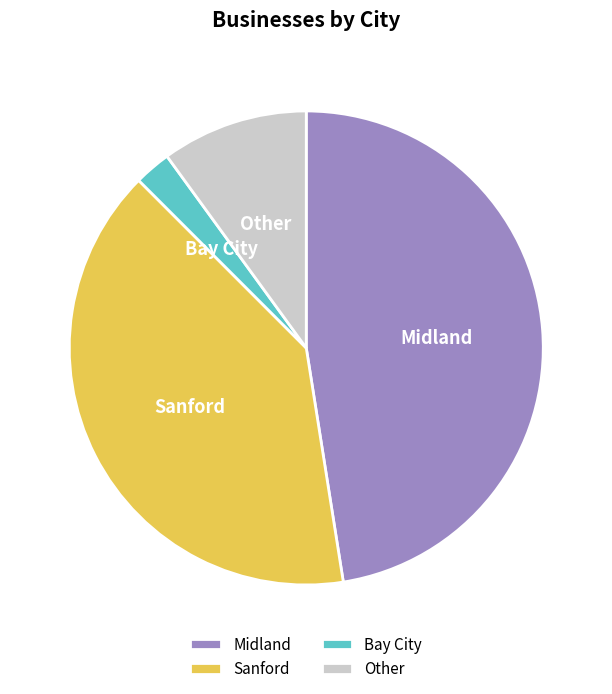

Approximately how many times larger is the value at Sanford compared to Midland?

0.8